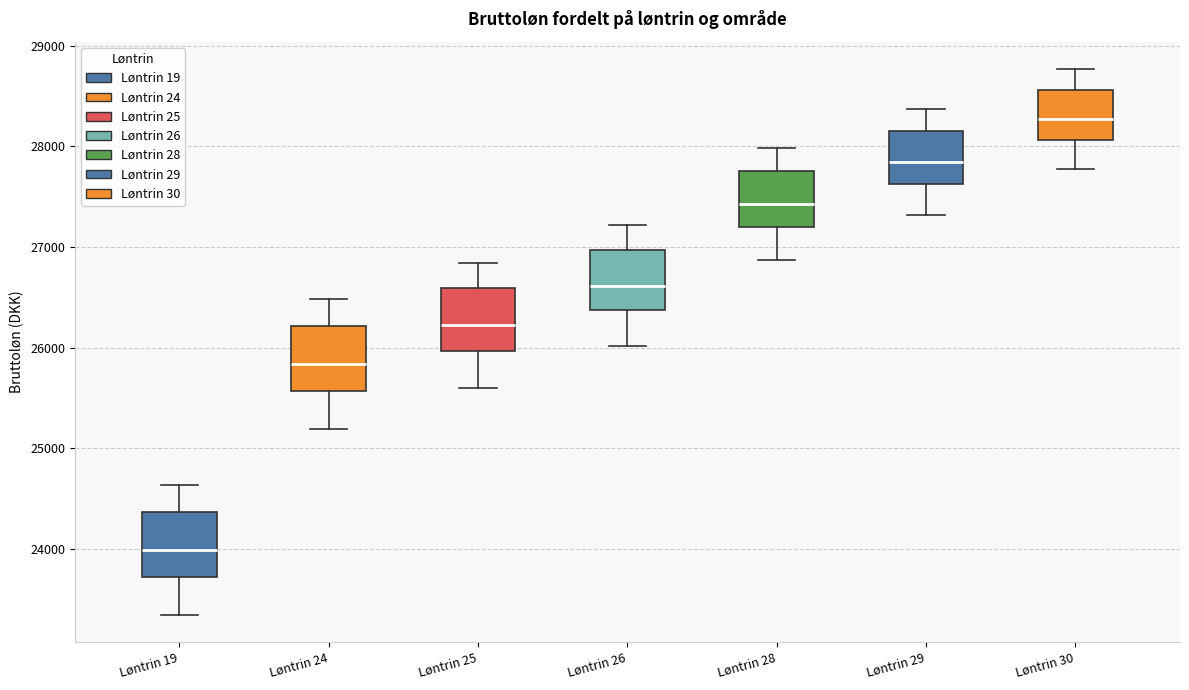

Which box's median line is the highest?

Løntrin 30